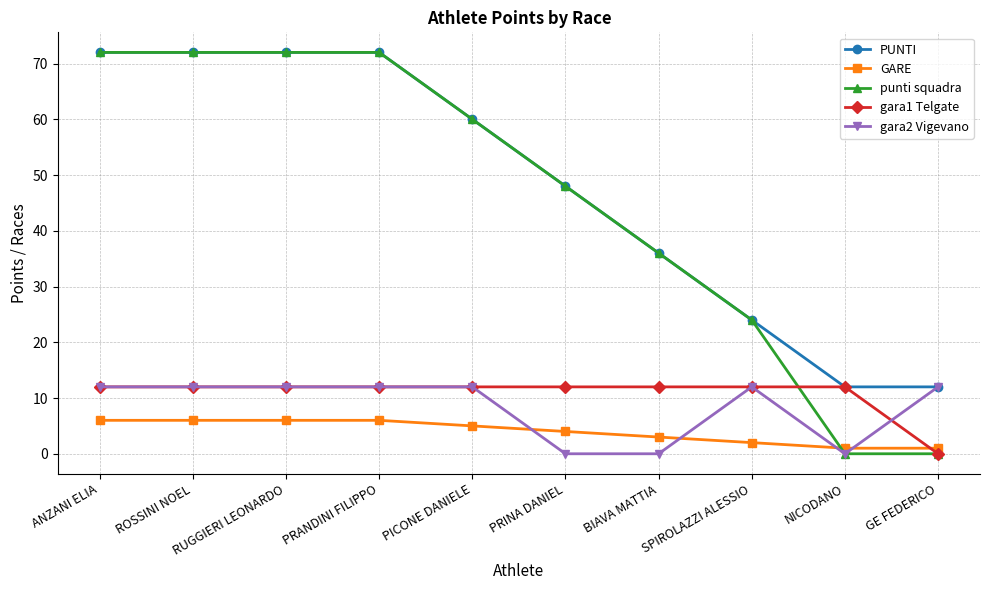

True or false: PUNTI has more than 2 interior local peaks.

False